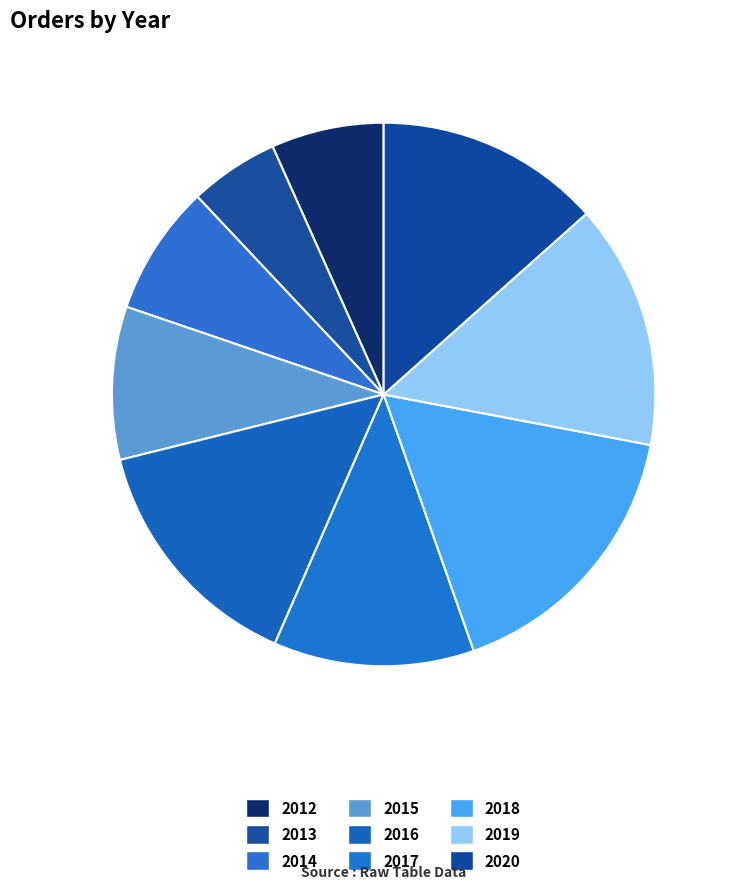

Is it true that 2020 is 1% of the pie?

False